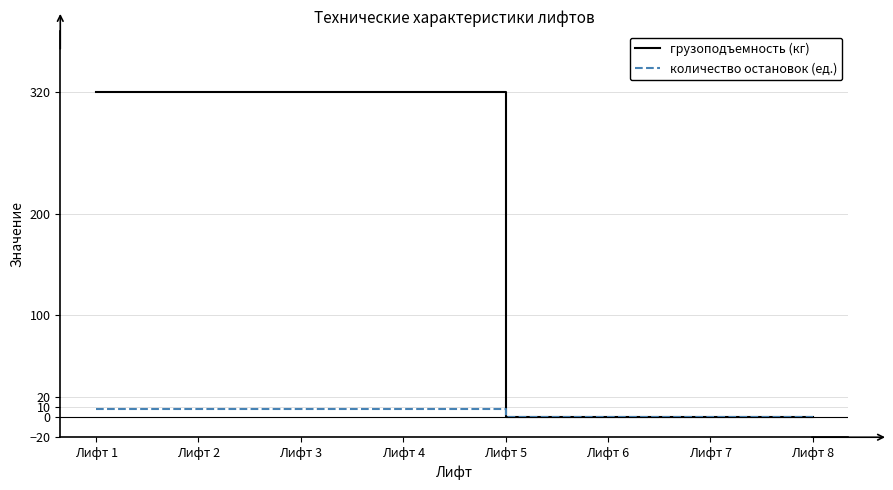

Rank the series at Лифт 2 from lowest to highest value.

количество остановок (ед.), грузоподъемность (кг)